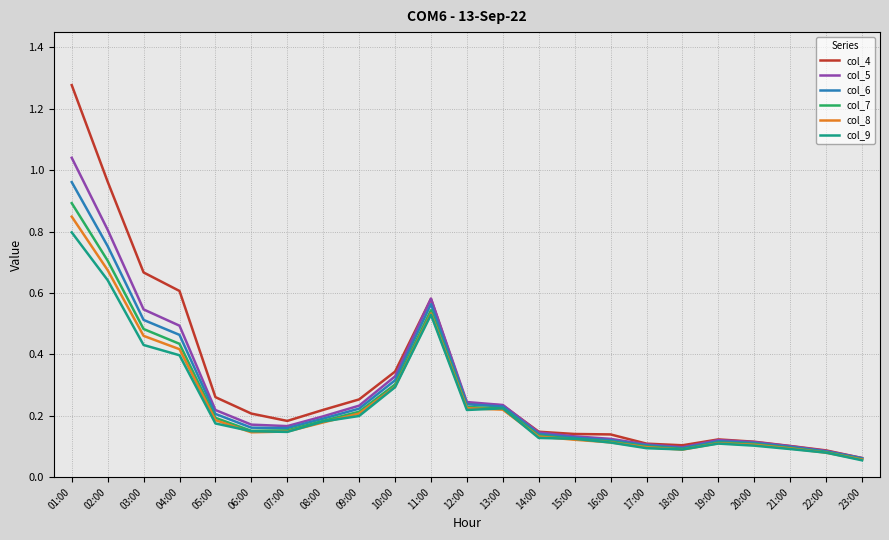

How many series are shown in this chart?

6